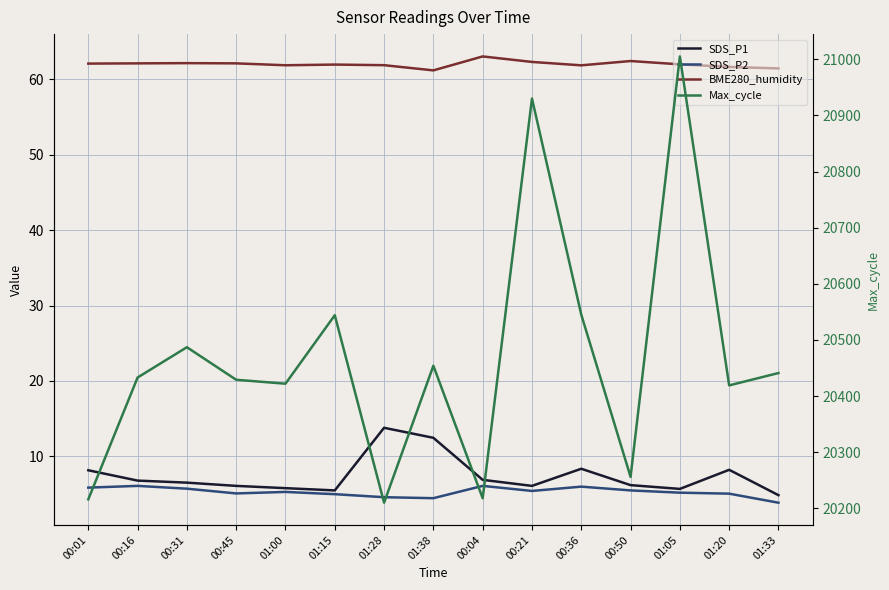

The value of SDS_P2 at 01:28 is 2.9. True or false?

False